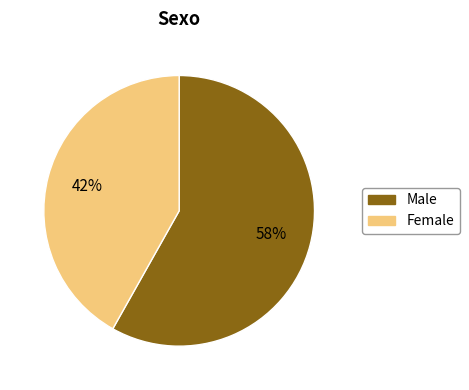

How many segments does this pie chart have?

2